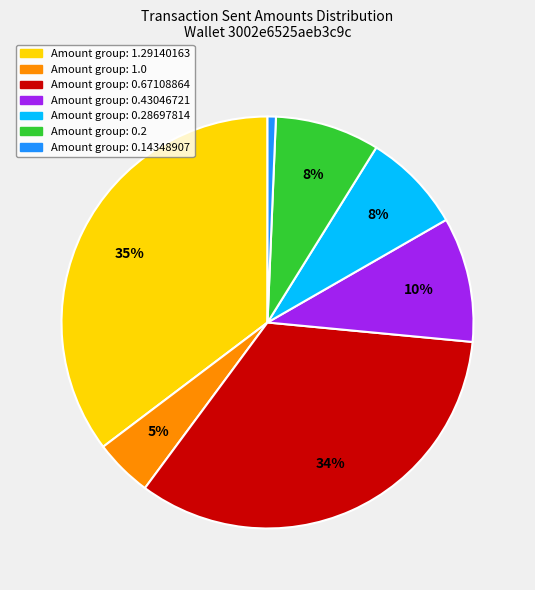

To the nearest percent, what is the average slice percentage?

14%